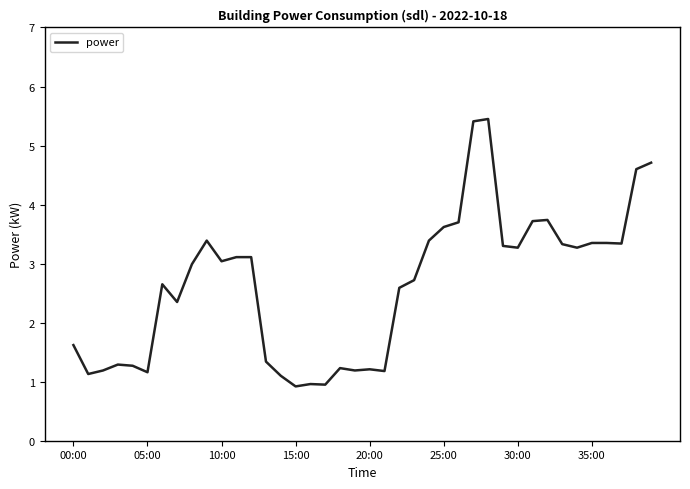

What is the difference between the maximum and minimum values?

4.5